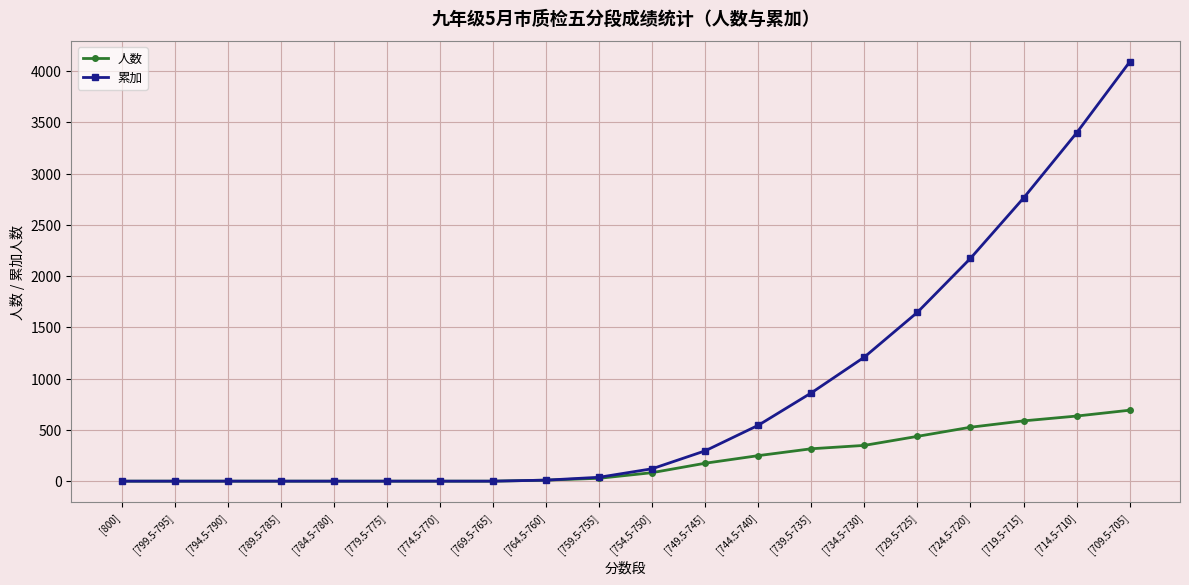

Is it true that 人数 equals -414 at [794.5-790]?

False